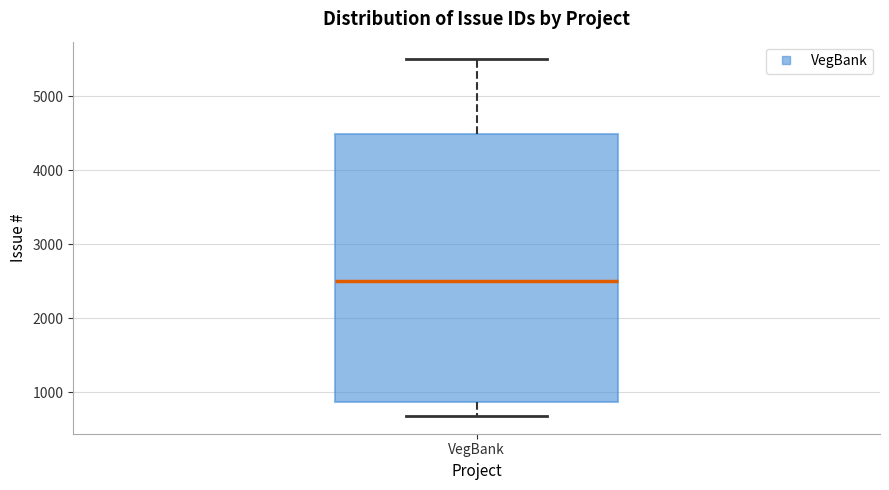

Transcribe this box plot: give where the median line is, the range the box spans, and where the two whiskers end, as read against the y-axis. The values are not printed on the chart, so give them approximately, as read against the axis.

median 2500, box 900 to 4500, whiskers 700 to 5500